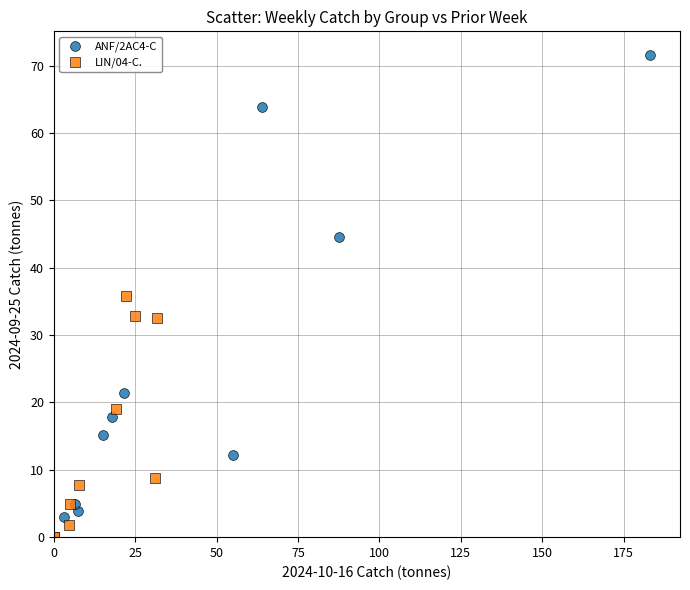

Which series reaches the minimum Y coordinate?

LIN/04-C.